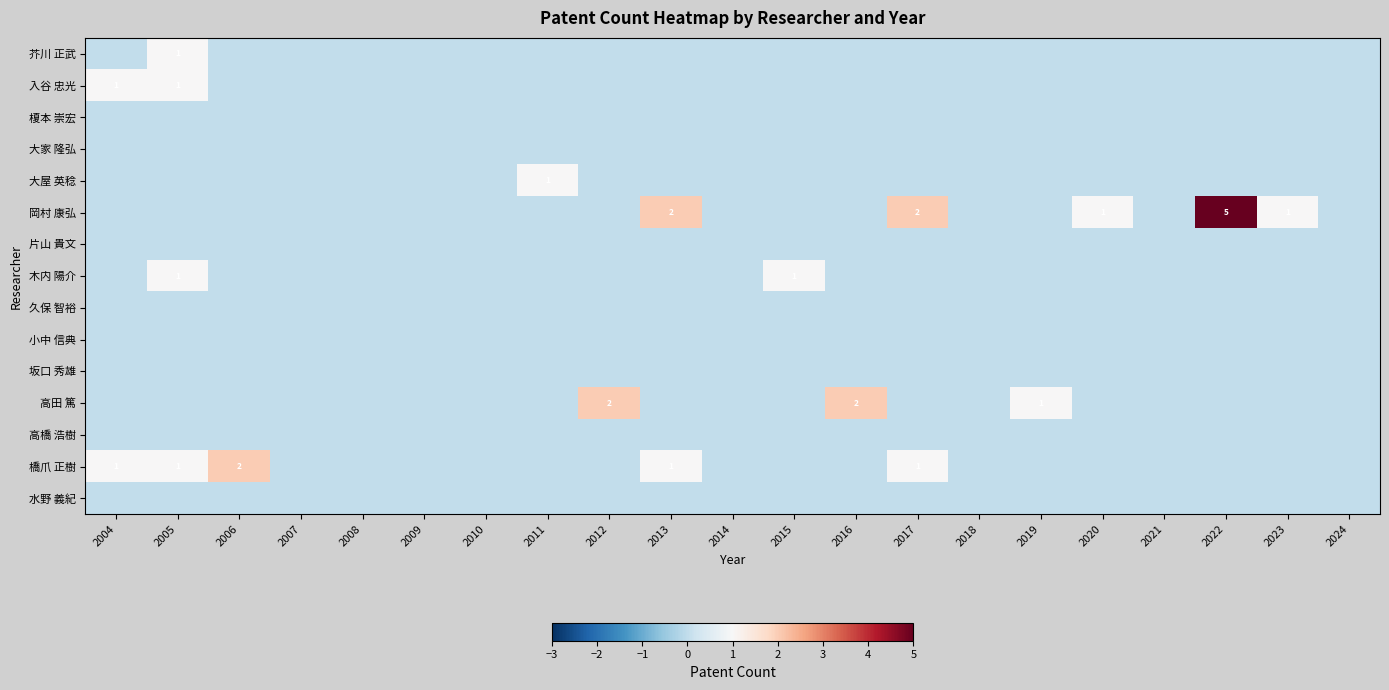

Which series has the largest total across all categories?

岡村 康弘